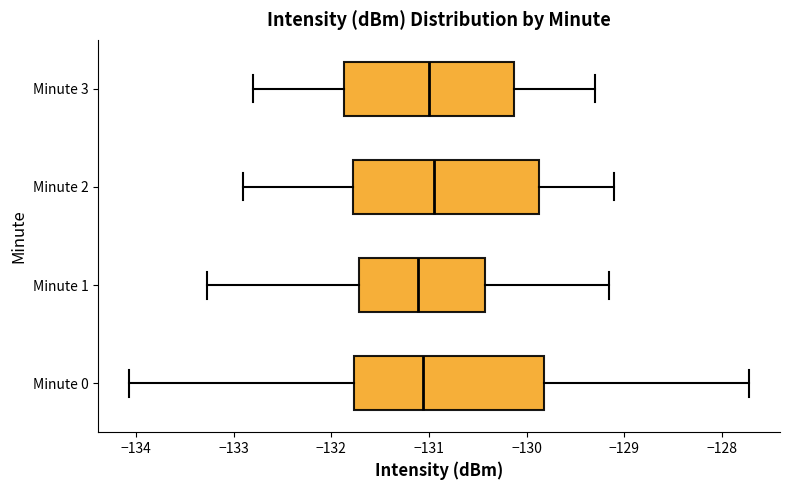

Reading bottom to top, read every box against the x-axis: the position of its median line, the range the box covers, and the ends of its whiskers. The values are not printed on the chart, so give them approximately, as read against the axis.

Minute 0: median -131.1, box -131.8 to -129.8, whiskers -134.1 to -127.7
Minute 1: median -131.1, box -131.7 to -130.4, whiskers -133.3 to -129.2
Minute 2: median -130.9, box -131.8 to -129.9, whiskers -132.9 to -129.1
Minute 3: median -131.0, box -131.9 to -130.1, whiskers -132.8 to -129.3